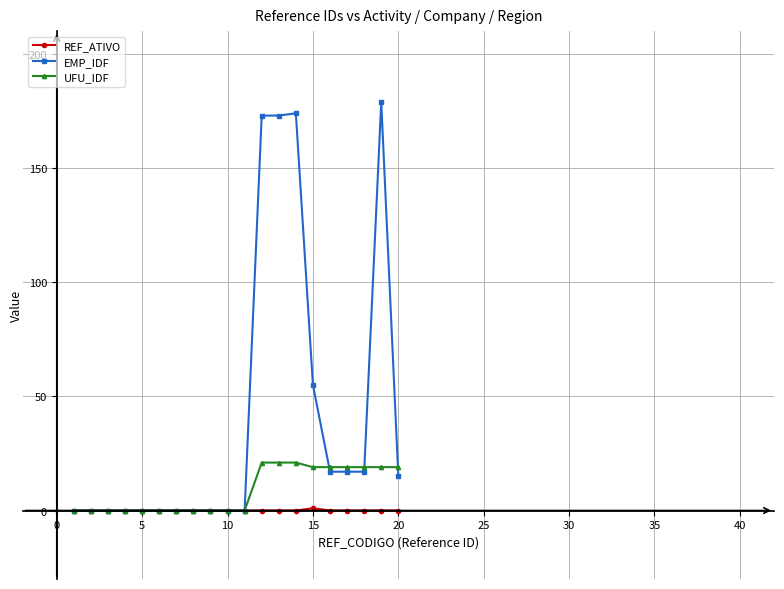

What are all the series names shown in the legend?

REF_ATIVO, EMP_IDF, UFU_IDF